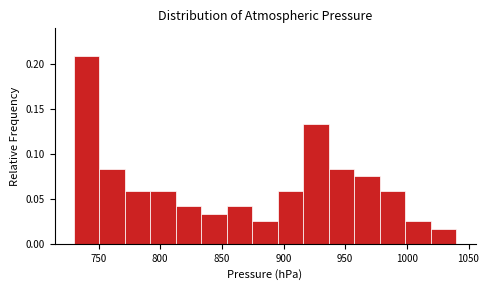

Reading left to right, transcribe this chart: for each bar, give the range it covers on the x-axis and its height. Neither the bar edges nor the heights are printed on the chart, so give them approximately, as read against the axes.

730 to 750: 0.210
750 to 770: 0.085
770 to 790: 0.060
790 to 815: 0.060
815 to 835: 0.040
835 to 855: 0.035
855 to 875: 0.040
875 to 895: 0.025
895 to 915: 0.060
915 to 935: 0.135
935 to 955: 0.085
955 to 980: 0.075
980 to 1000: 0.060
1000 to 1020: 0.025
1020 to 1040: 0.015